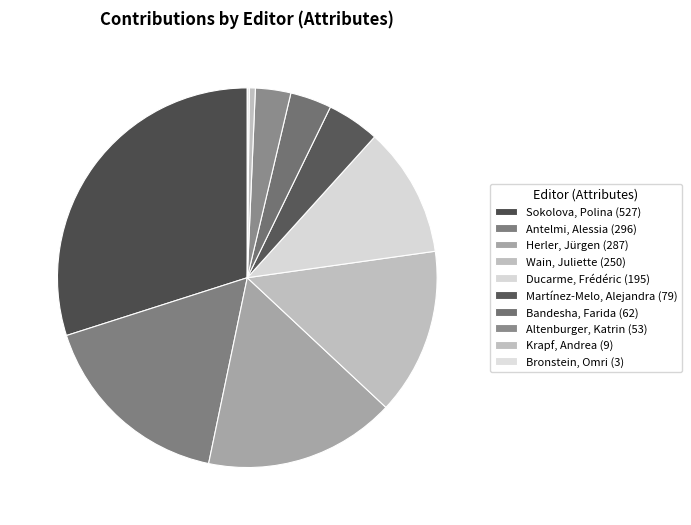

Is there a majority slice in this chart?

No